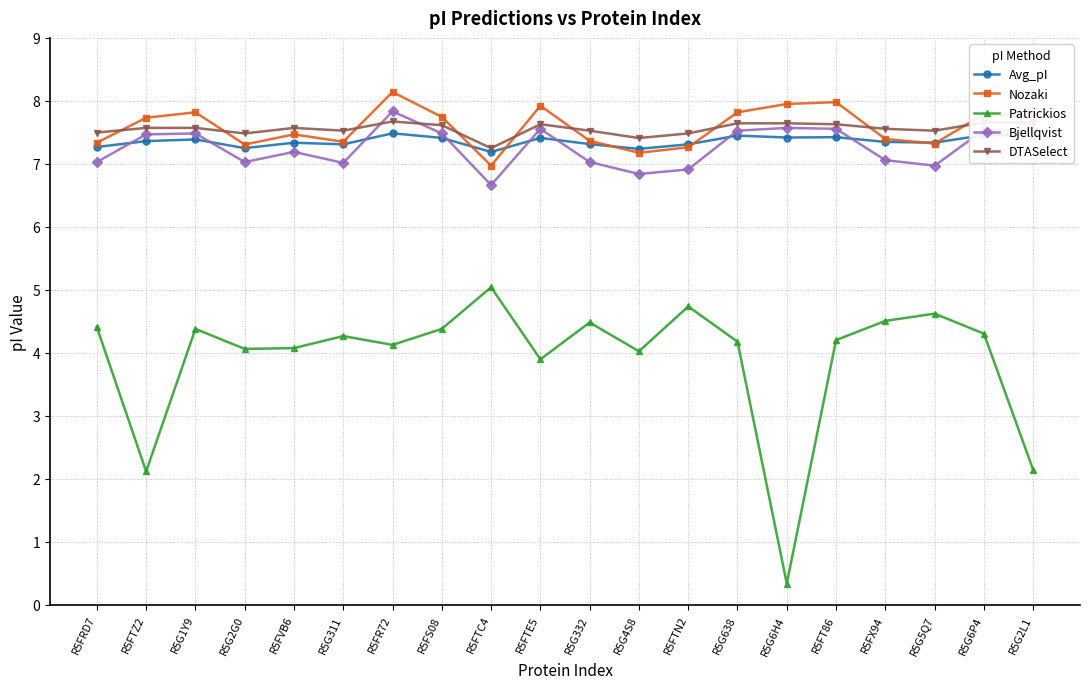

What is the label of the 11th point from the left?

R5G332